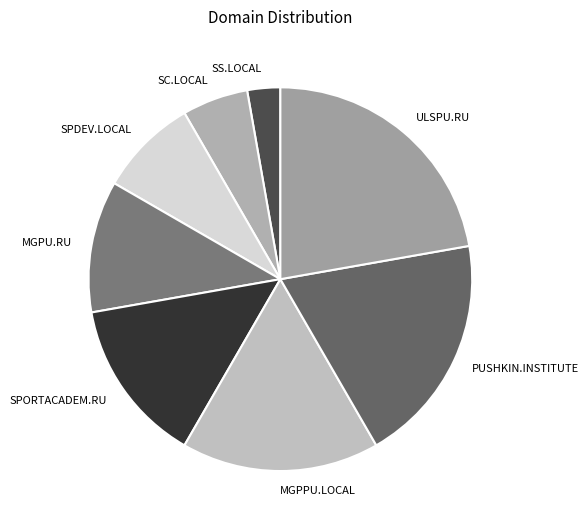

Does SPDEV.LOCAL account for over 50% of the chart?

No